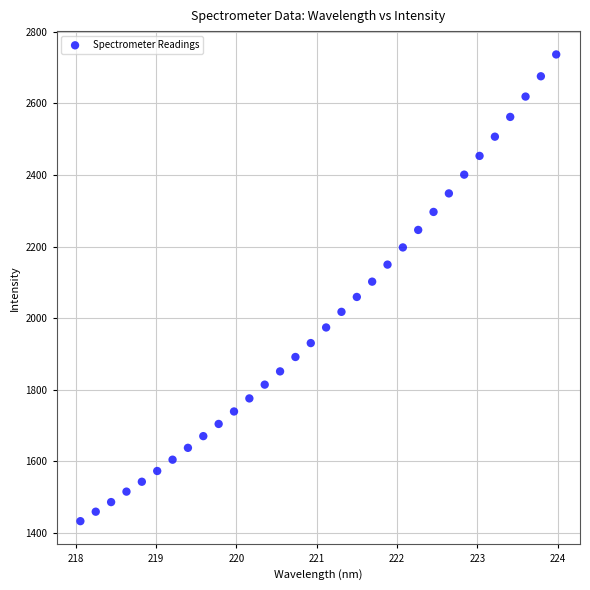

What is the range of Y values (max minus min)?

1305.1